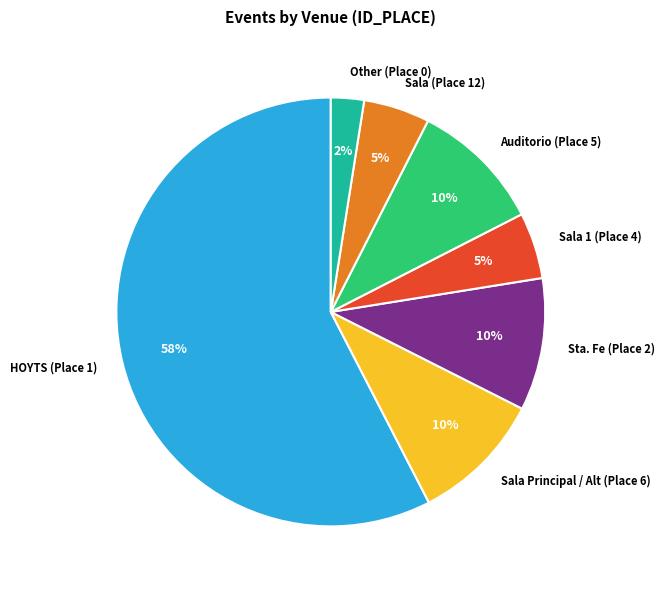

Is there any slice that represents more than half of the pie?

Yes